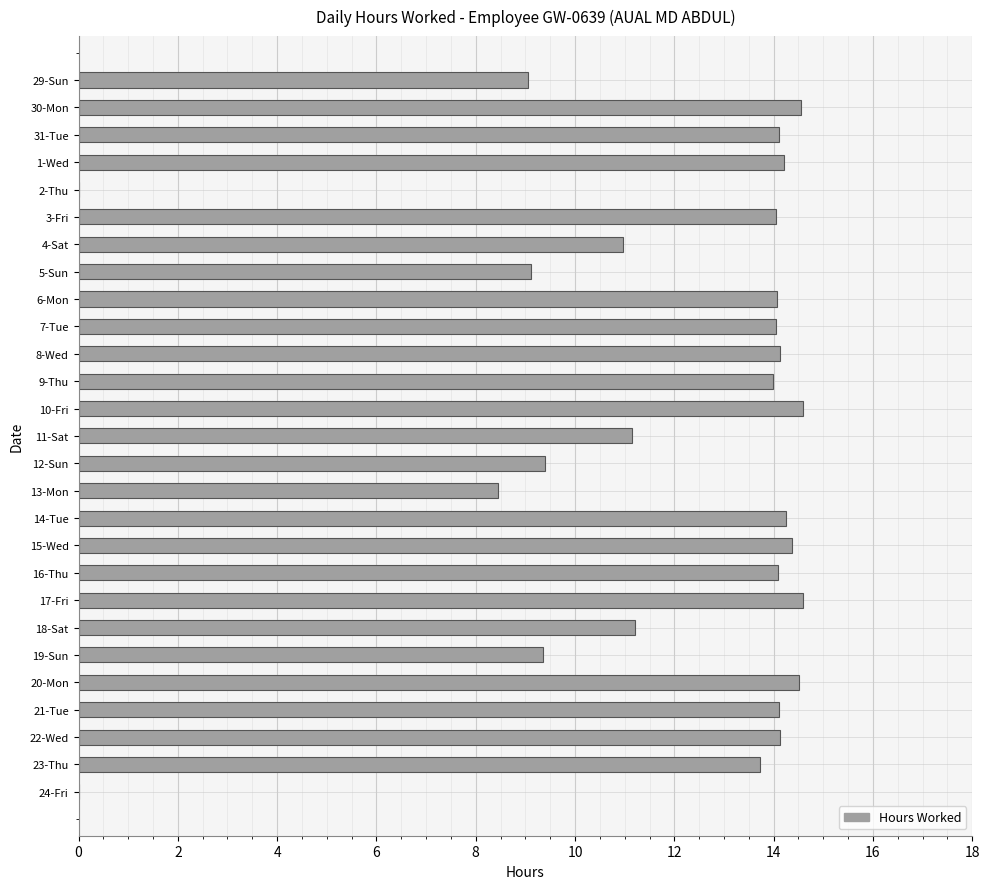

Count the number of categories in the chart.

27